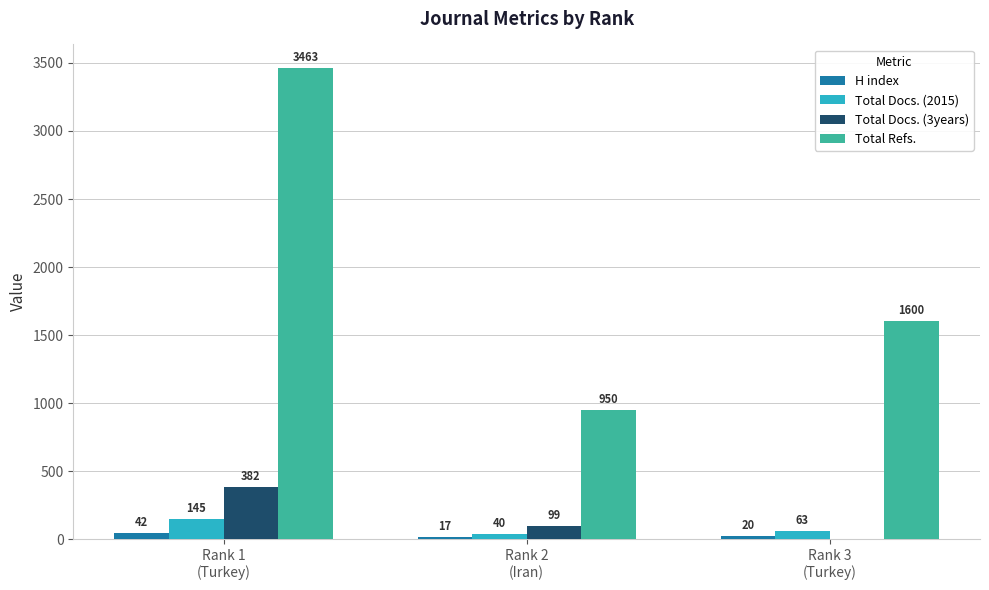

Which series changed the most between Rank 1
(Turkey) and Rank 3
(Turkey)?

Total Refs.